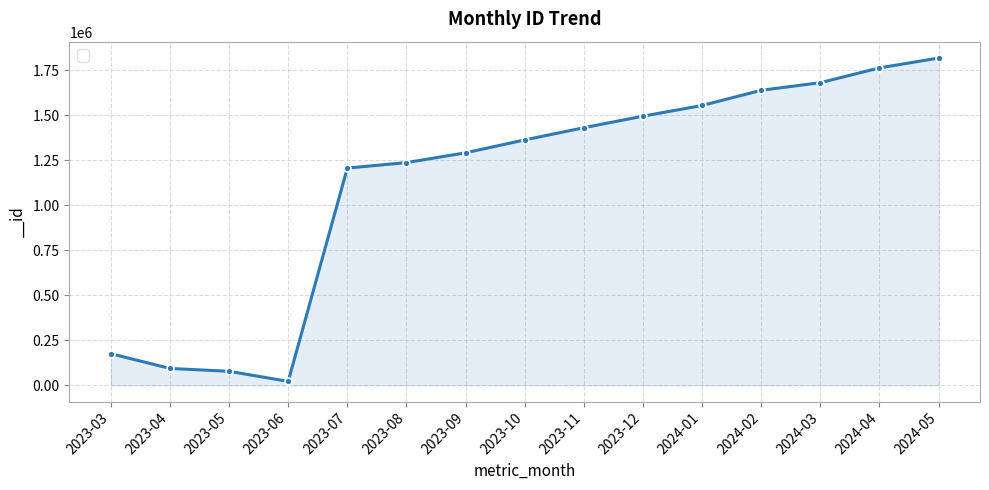

What is the difference between the values at 2024-01 and 2023-07?

347602